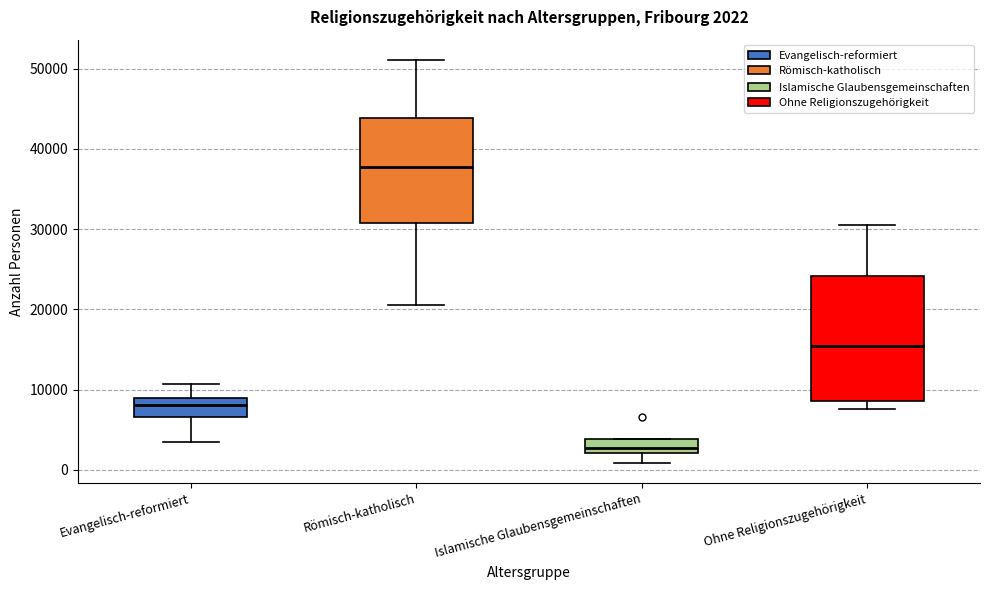

Which box's median line is the lowest?

Islamische Glaubensgemeinschaften